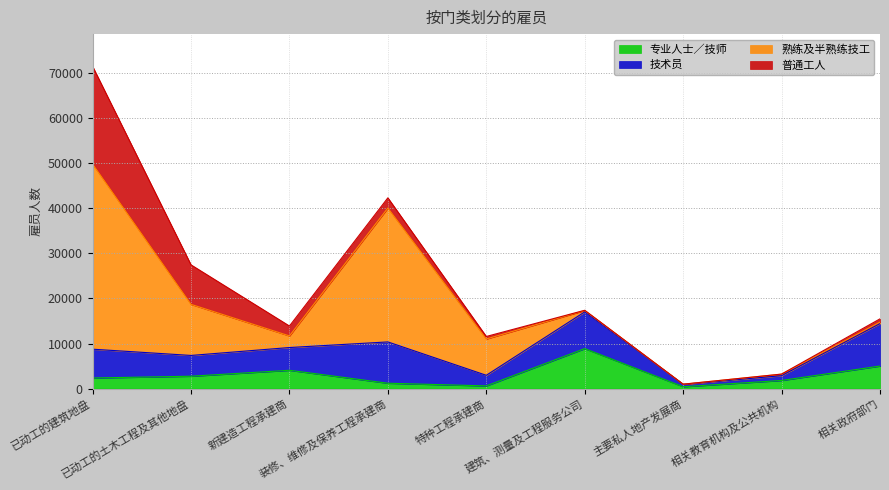

Is the value of 技术员 at 已动工的土木工程及其他地盘 greater than the value of 专业人士／技师 at 装修、维修及保养工程承建商?

Yes